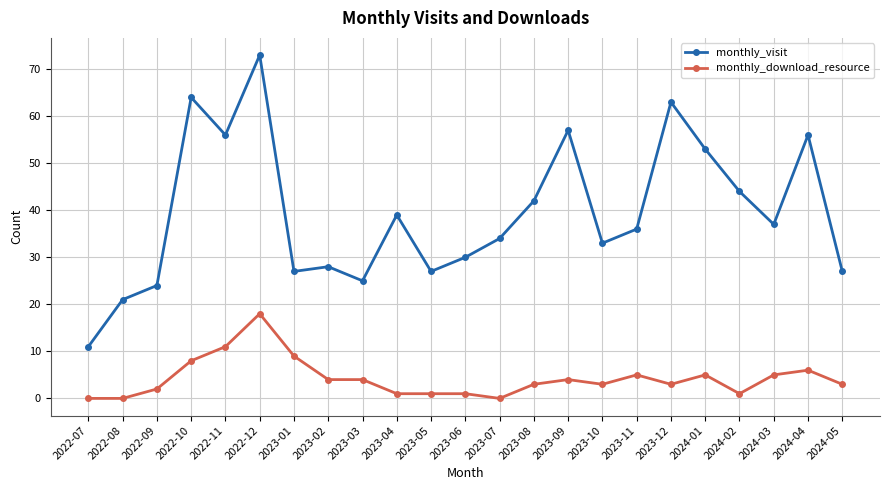

At which label is monthly_visit closest to 42?

2023-08